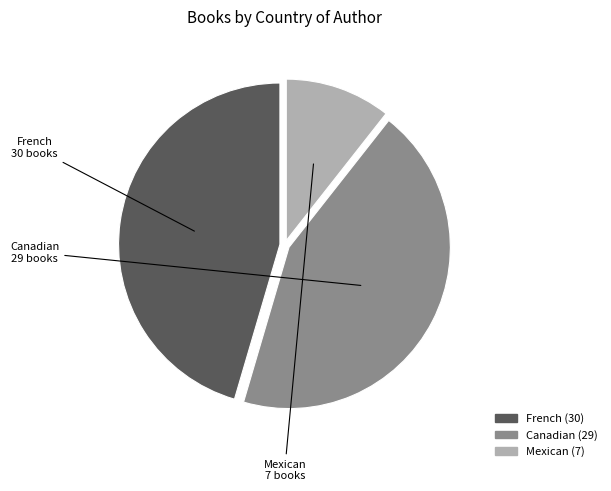

Which category has the smallest portion of the pie?

Mexican